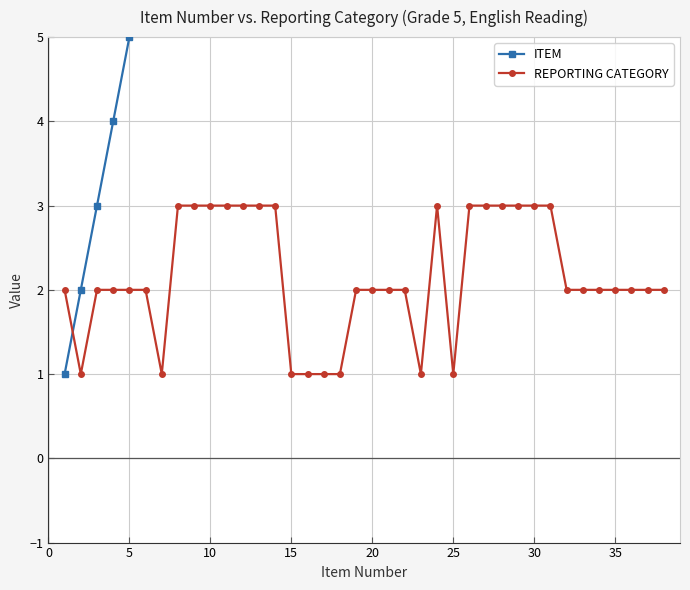

Which series has the widest spread of values?

ITEM